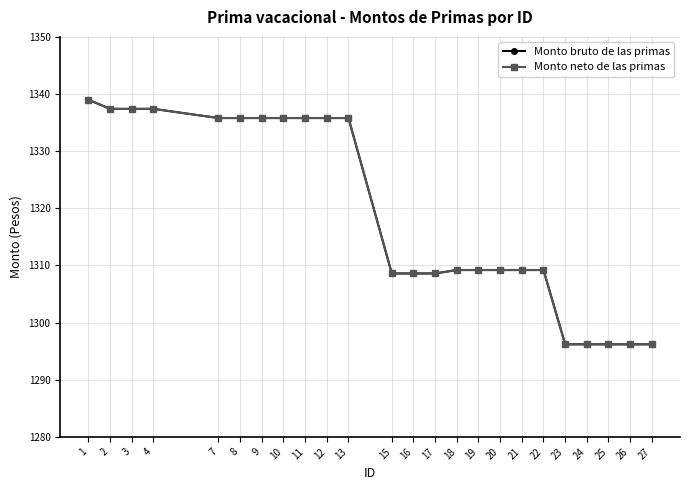

What is the value of the Monto bruto de las primas point at the 7th from the left?

1335.8